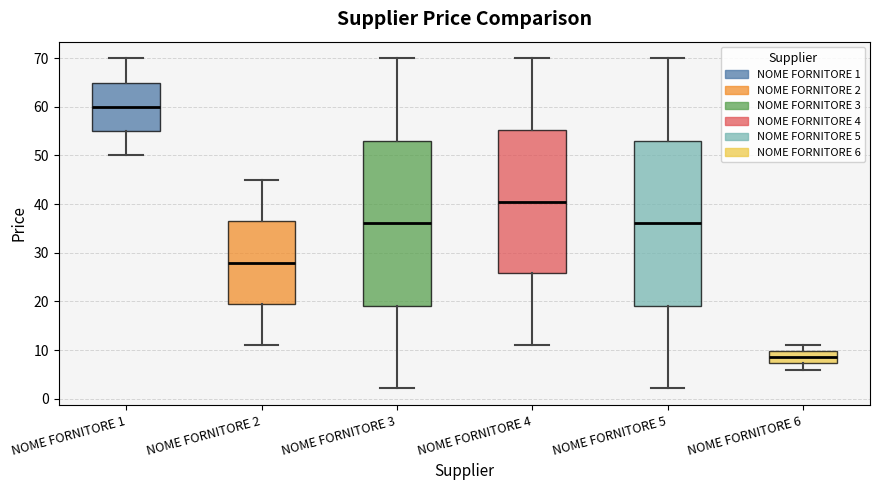

Where does the median line of the box for NOME FORNITORE 2 sit on the y-axis? The values are not printed on the chart, so give them approximately, as read against the axis.

28